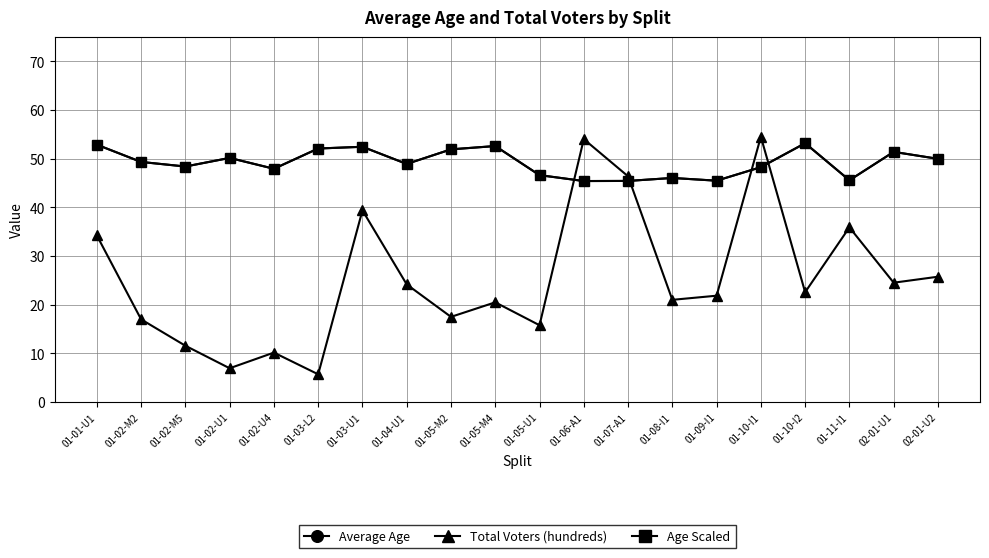

Does the chart display data point markers on the line(s)?

Yes